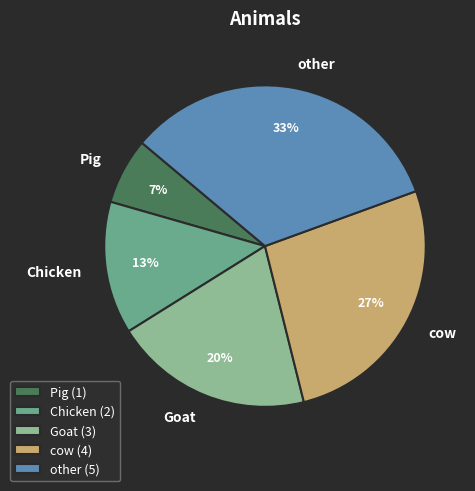

To the nearest percent, what is the combined percentage of other and Goat?

53%